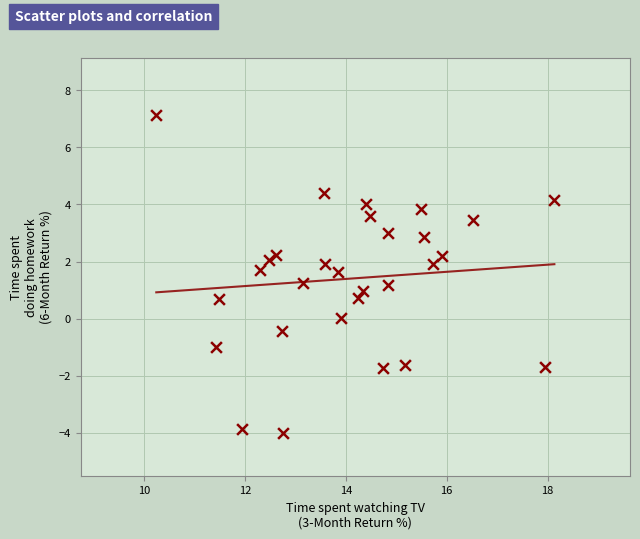

What is the range of X values (max minus min)?

7.9